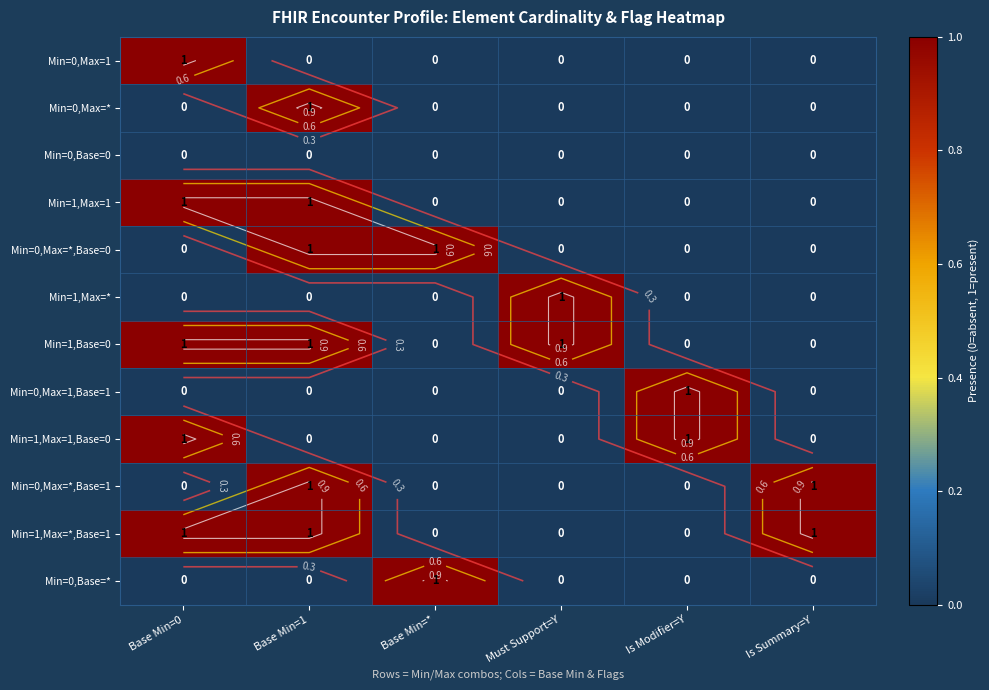

At which label does Min=1,Max=1 reach its minimum?

Base Min=*